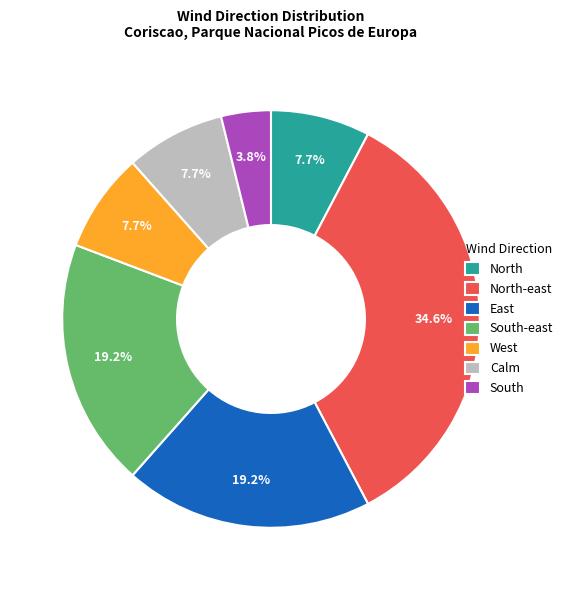

Count the number of slices in the pie.

7